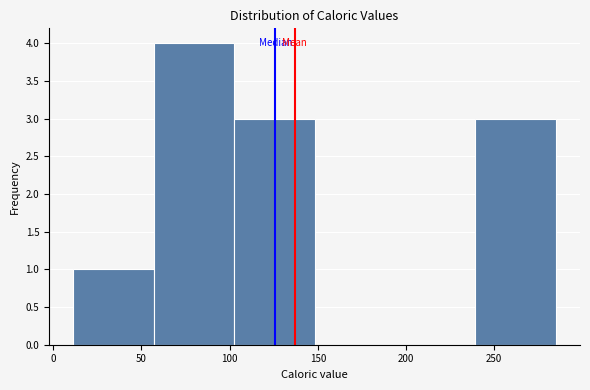

Reading left to right, list every bar in this chart as the range it spans on the x-axis followed by its height. Neither the bar edges nor the heights are printed on the chart, so give them approximately, as read against the axes.

10 to 55: 1
55 to 105: 4
105 to 150: 3
150 to 195: 0
195 to 240: 0
240 to 285: 3